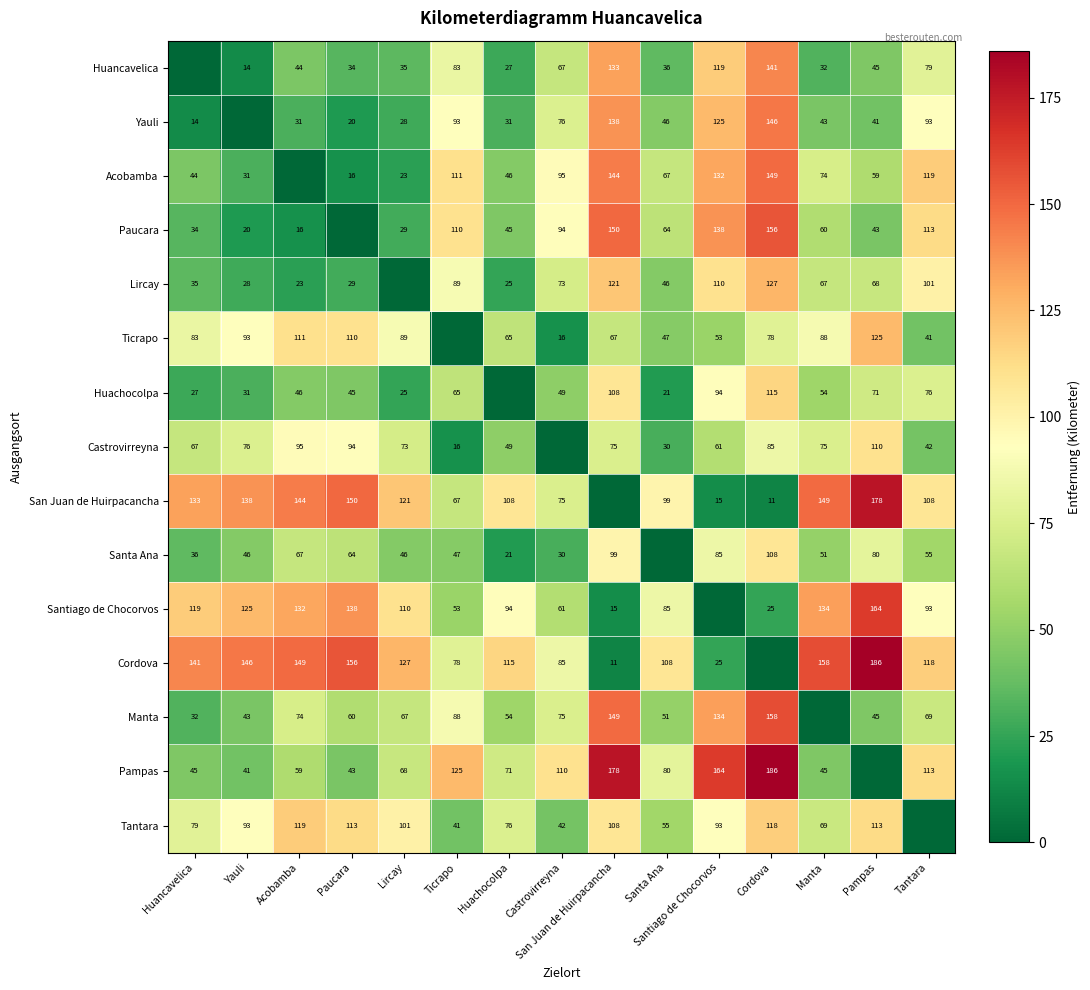

The value of Santa Ana at Cordova is 108. True or false?

True